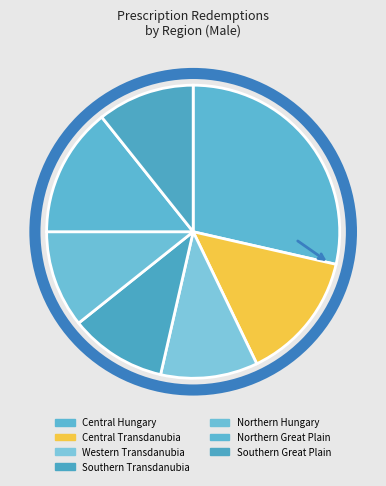

What is the total percentage of Central Hungary and Northern Great Plain?

42.9%